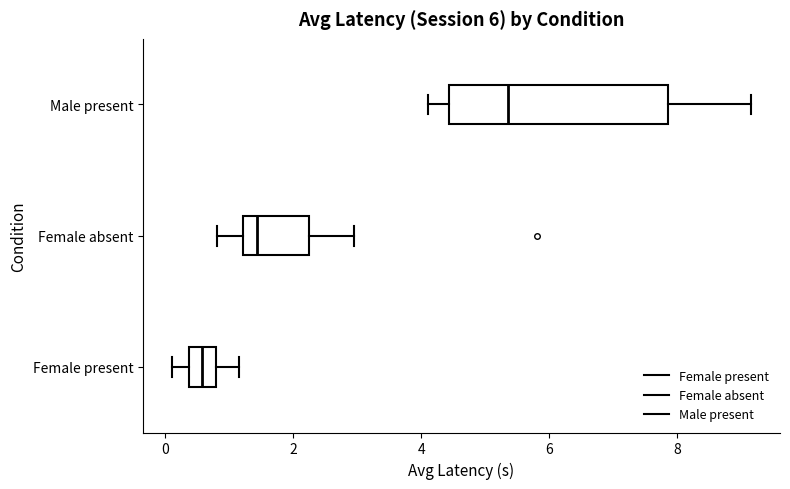

Reading bottom to top, transcribe this box plot: for each box, give where its median line is, the range the box spans, and where its two whiskers end, as read against the x-axis. The values are not printed on the chart, so give them approximately, as read against the axis.

Female present: median 0.6, box 0.4 to 0.8, whiskers 0.2 to 1.2
Female absent: median 1.4, box 1.2 to 2.2, whiskers 0.8 to 3.0
Male present: median 5.4, box 4.4 to 7.8, whiskers 4.2 to 9.2